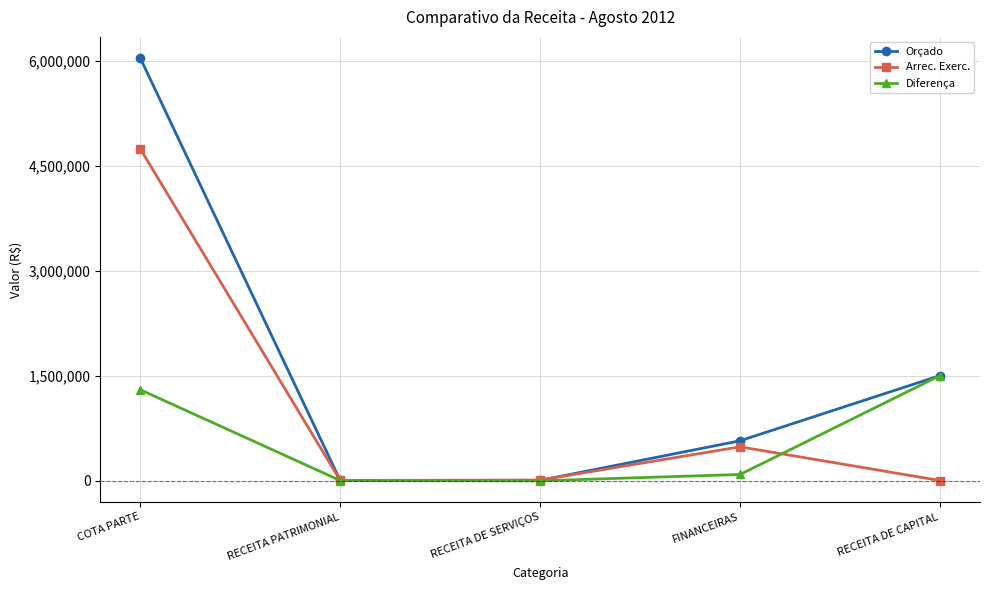

Is the value of Diferença at FINANCEIRAS greater than the value of Arrec. Exerc. at FINANCEIRAS?

No